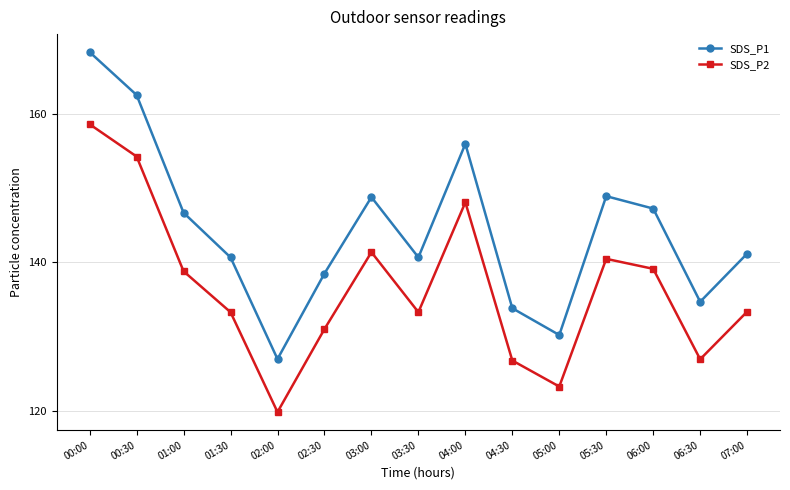

What is the lowest value of the SDS_P1 series?

127.0